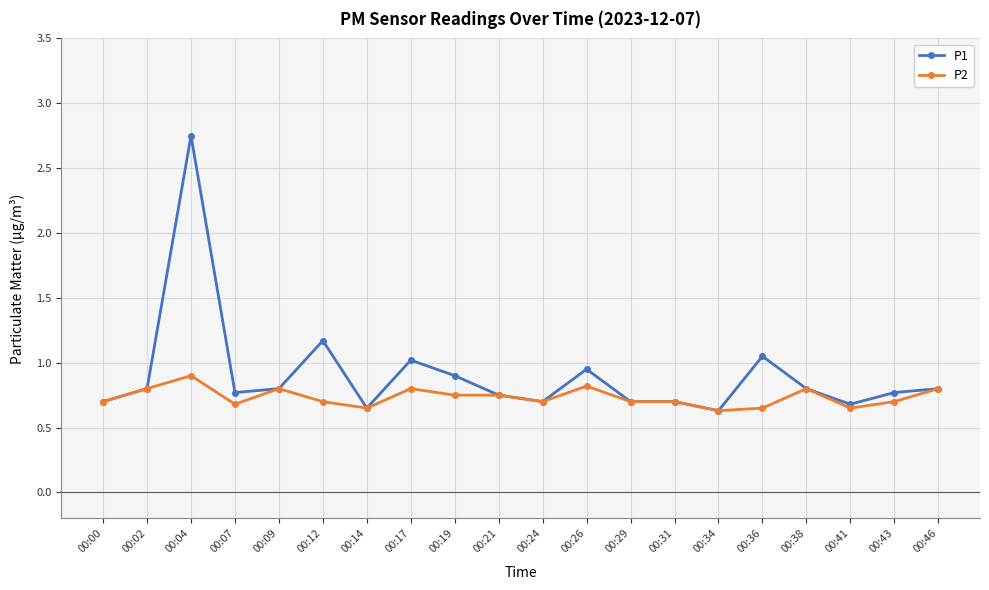

Rank the series by their maximum value, from lowest to highest.

P2, P1